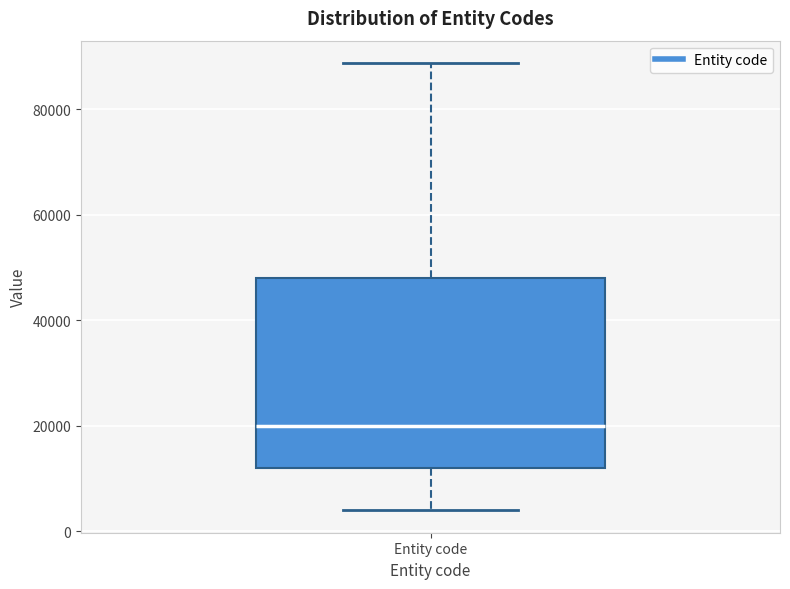

Where does the upper whisker of the box for Entity code end on the y-axis? The values are not printed on the chart, so give them approximately, as read against the axis.

88000